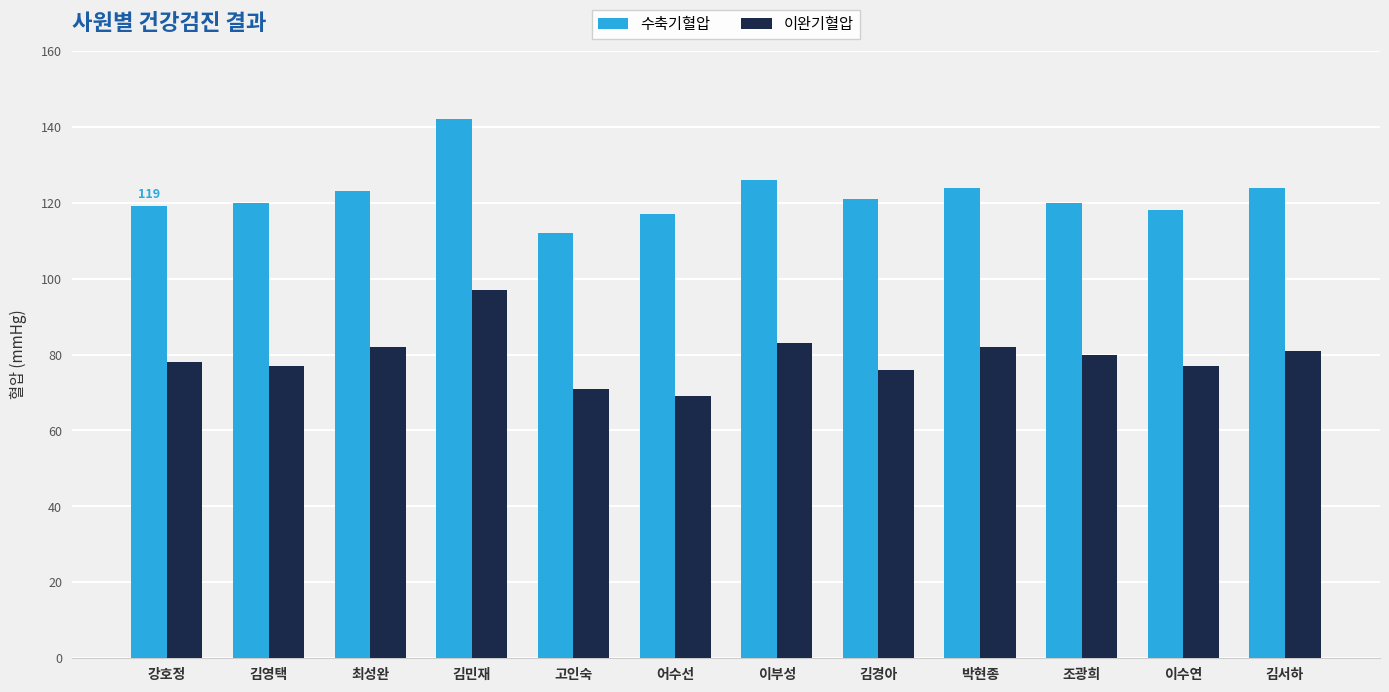

Which series has the largest range (max minus min)?

수축기혈압